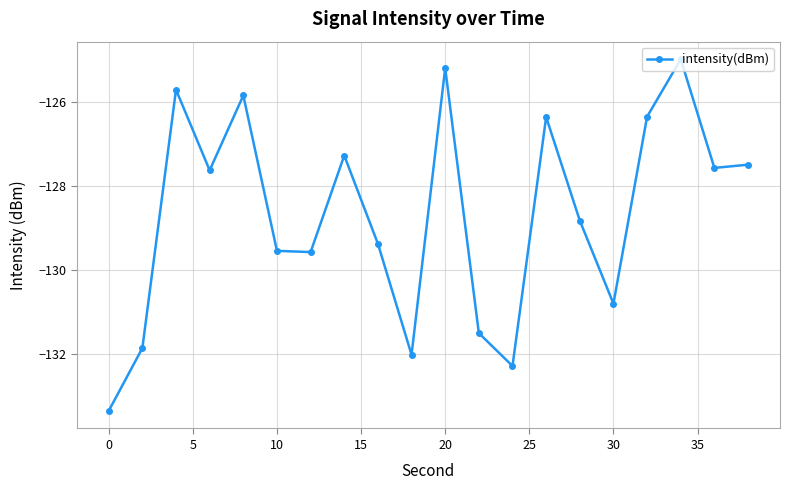

Does the chart display data point markers on the line(s)?

Yes